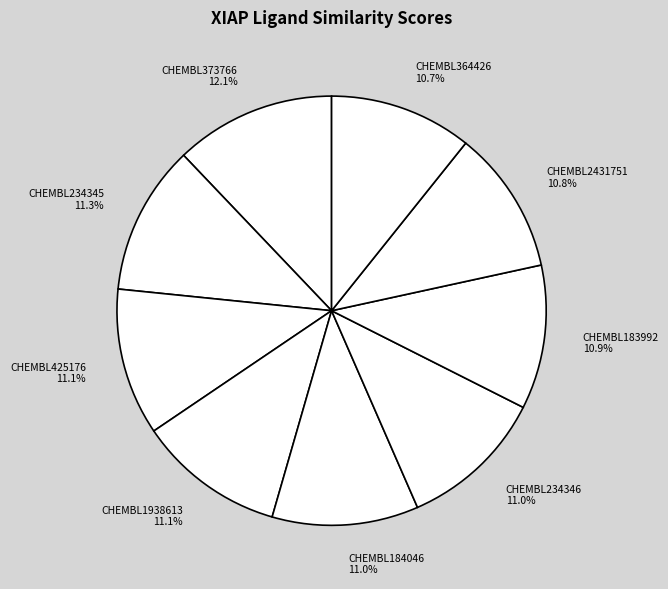

To the nearest percent, what is the average slice percentage?

11%